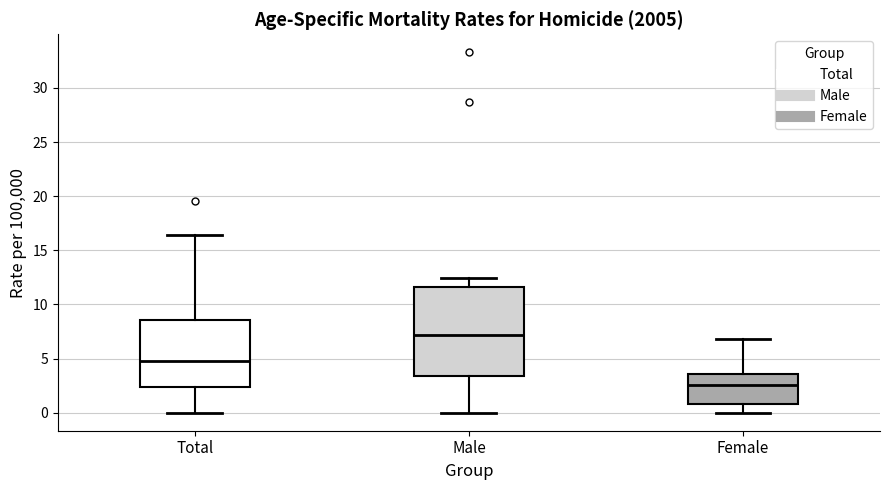

Where does the lower whisker of the box for Total end on the y-axis? The values are not printed on the chart, so give them approximately, as read against the axis.

0.0